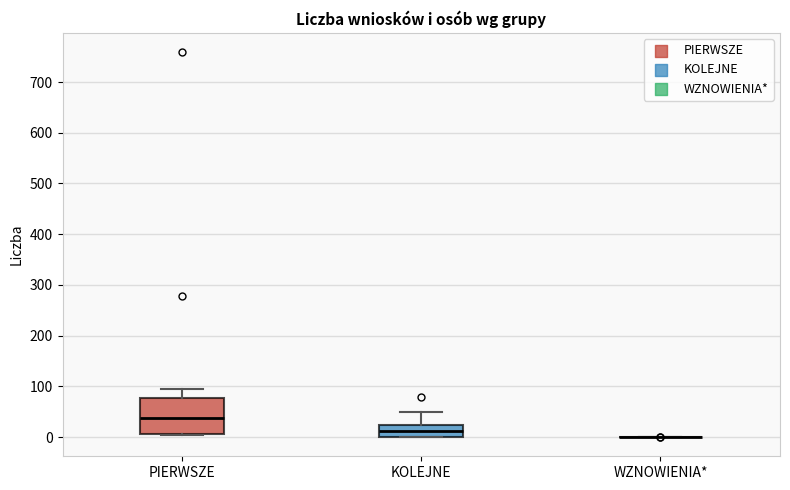

Reading left to right, transcribe this box plot: for each box, give where its median line is, the range the box spans, and where its two whiskers end, as read against the y-axis. The values are not printed on the chart, so give them approximately, as read against the axis.

PIERWSZE: median 40, box 10 to 80, whiskers 0 to 90
KOLEJNE: median 10, box 0 to 20, whiskers 0 to 50
WZNOWIENIA*: box collapsed to a line at 0, whiskers 0 to 0